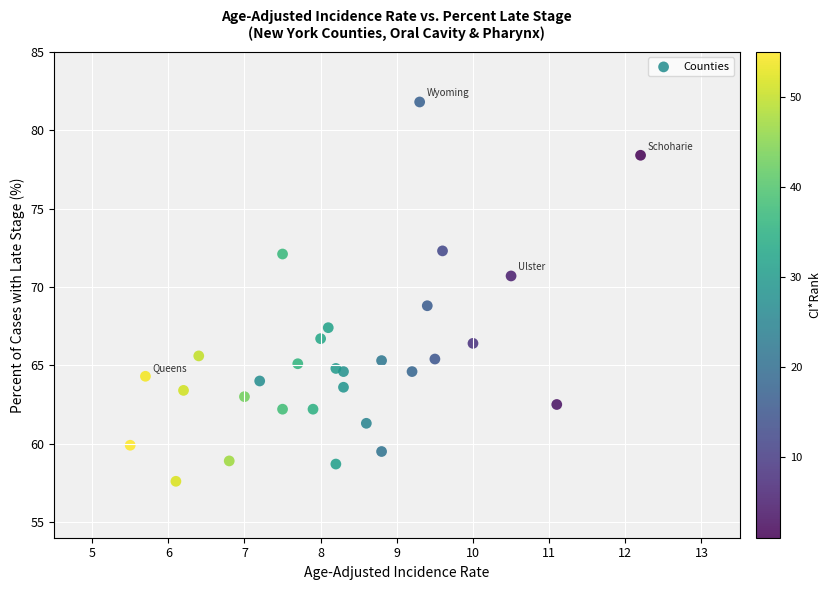

What is the range of Y values (max minus min)?

24.2